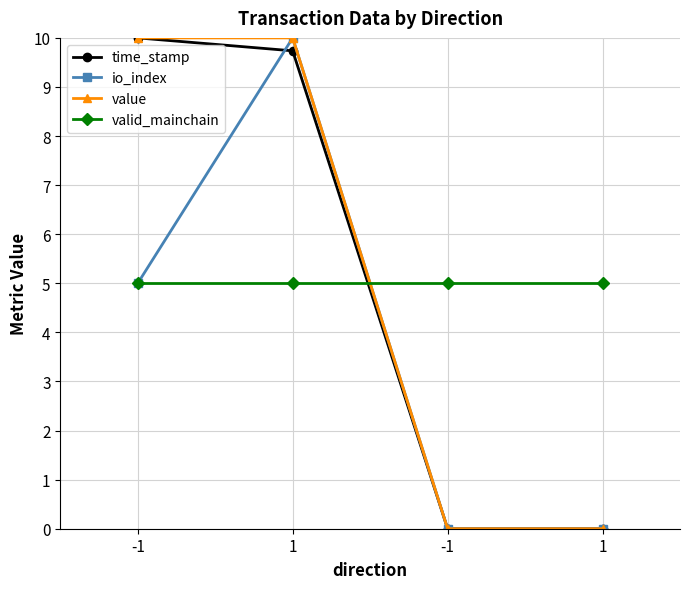

Between -1 and 1, which is larger?

-1